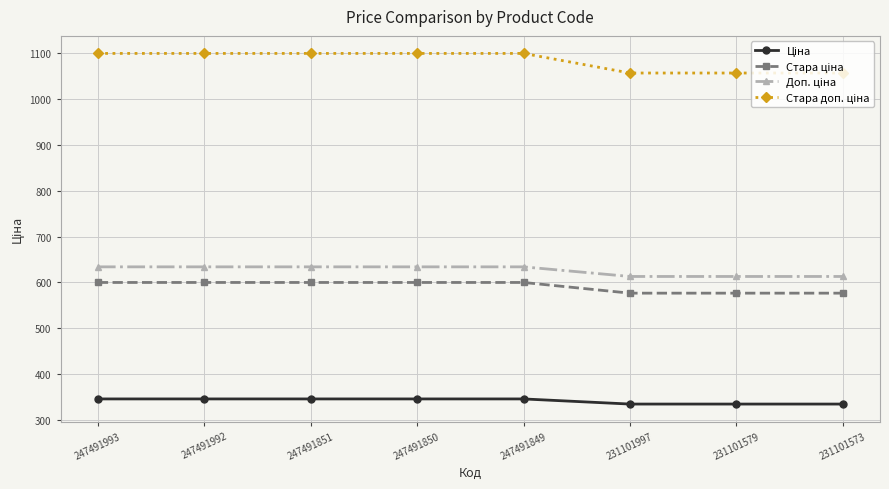

At how many categories does at least one series exceed 1024?

8